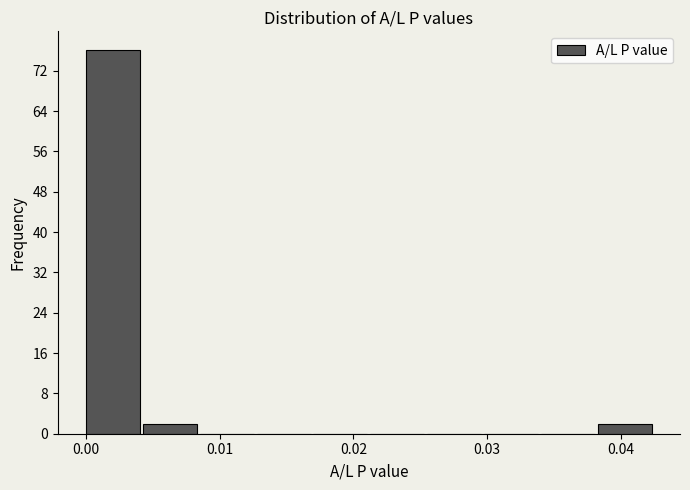

What is the height of the bar covering 0.038 to 0.043 on the x-axis? Neither the bar edges nor the heights are printed on the chart, so give them approximately, as read against the axes.

2